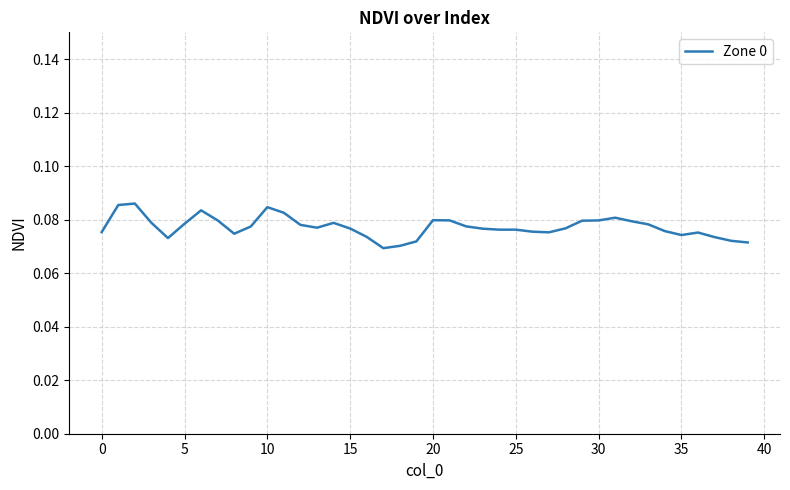

Is this an area chart (filled region under the line)?

No